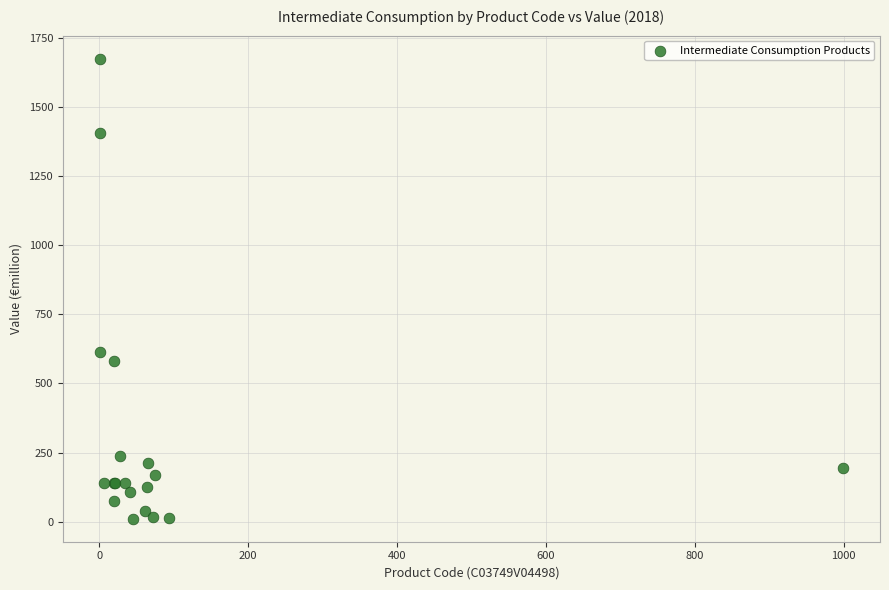

What Y value in the scatter plot is closest to 842?

612.9